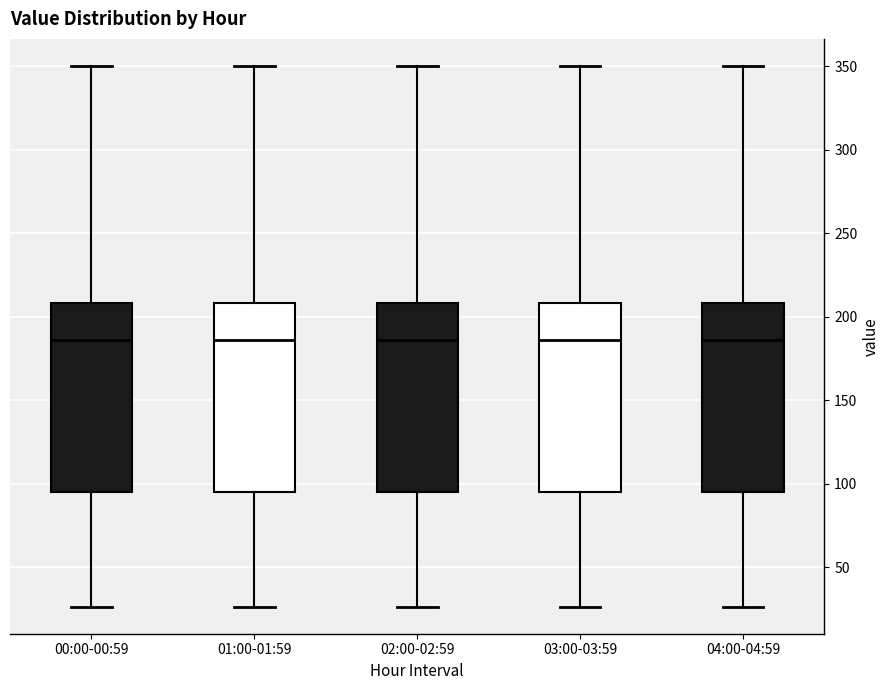

Where is the upper edge of the box for 03:00-03:59 on the y-axis? The values are not printed on the chart, so give them approximately, as read against the axis.

210